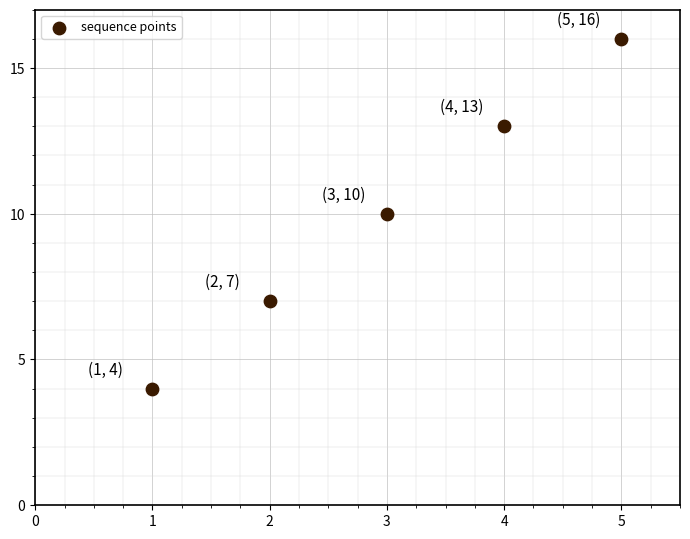

What is the average X value?

3